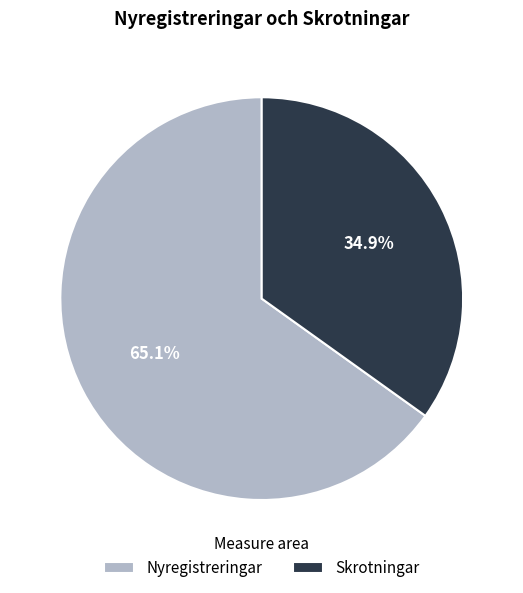

How many slices are in this pie chart?

2